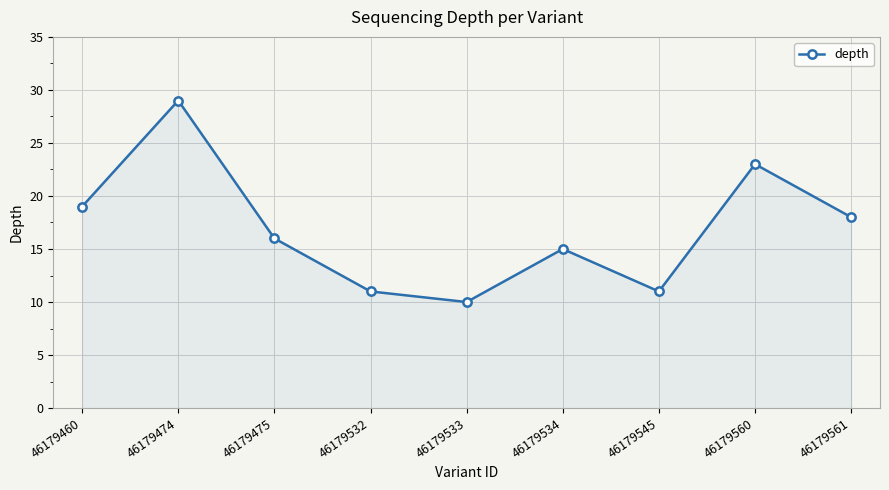

What is the value of the 6th point from the left?

15